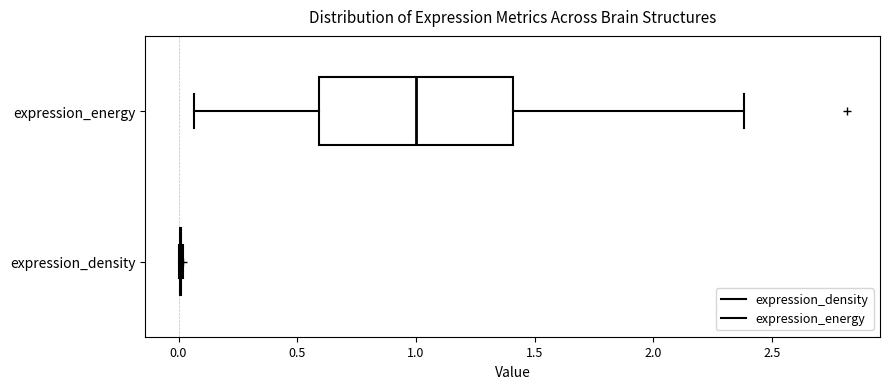

Reading bottom to top, transcribe this box plot: for each box, give where its median line is, the range the box spans, and where its two whiskers end, as read against the x-axis. The values are not printed on the chart, so give them approximately, as read against the axis.

expression_density: box collapsed to a line at 0.00, whiskers 0.00 to 0.00
expression_energy: median 1.00, box 0.60 to 1.40, whiskers 0.05 to 2.40